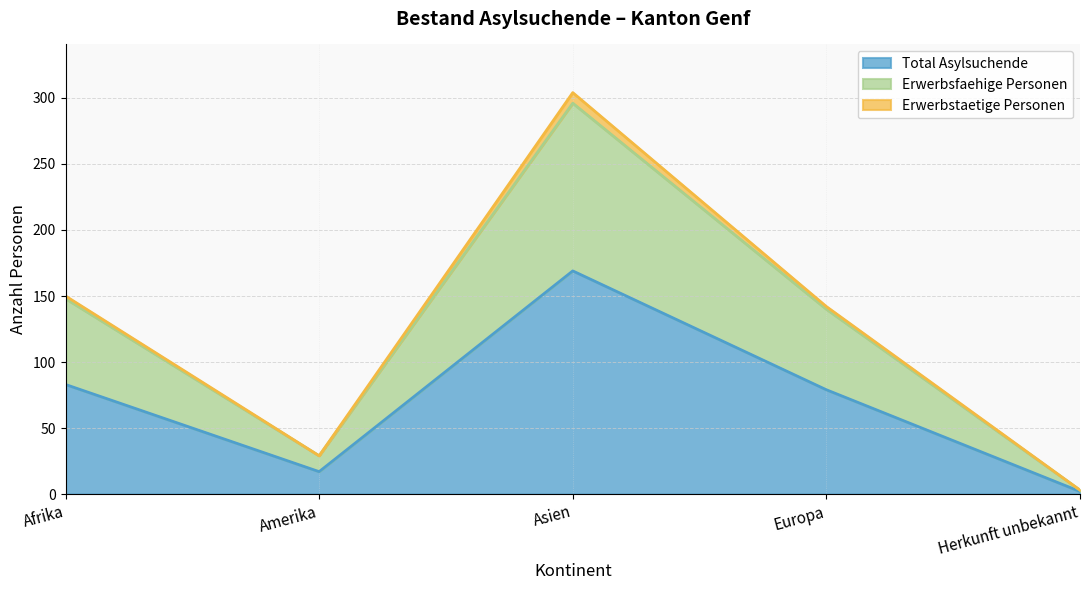

Which category has the highest value in the Total Asylsuchende series?

Asien